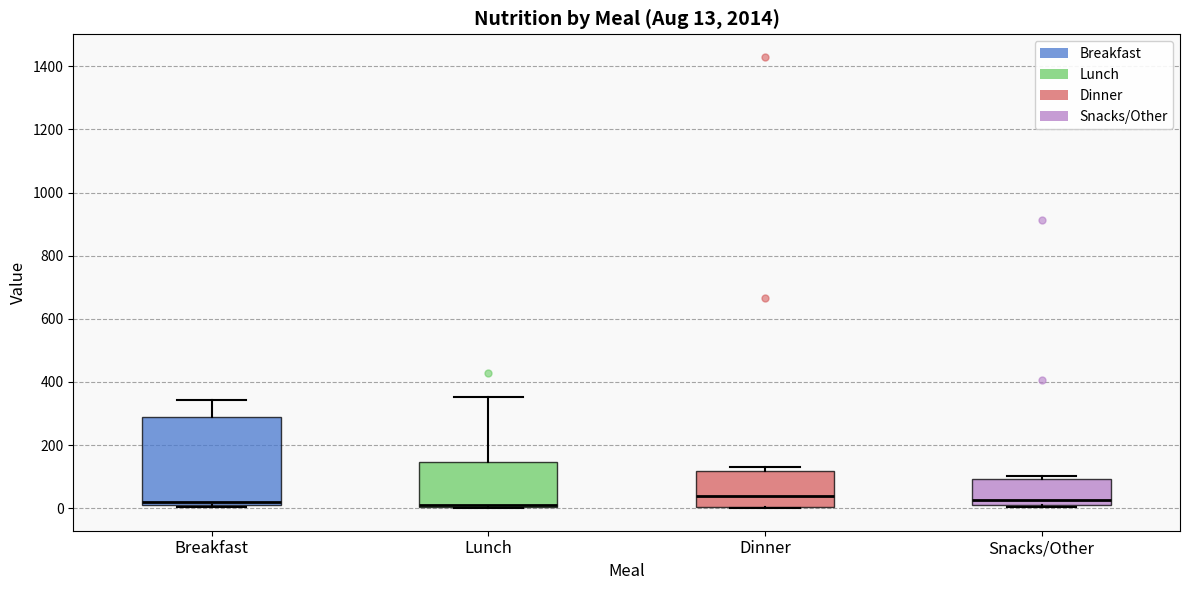

Comparing the boxes themselves (not the whiskers), which one is the tallest?

Breakfast